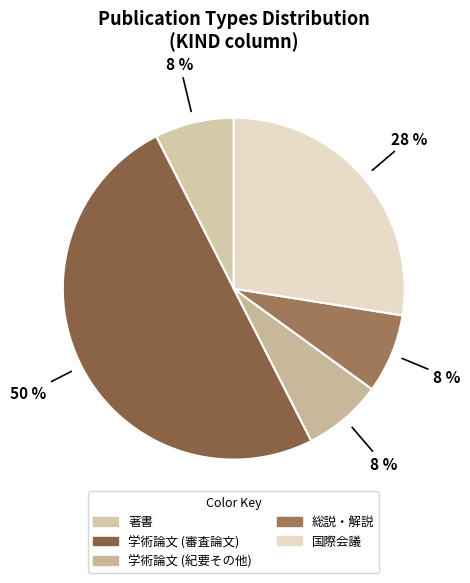

Rank the categories by value from highest to lowest.

学術論文 (審査論文), 国際会議, 著書, 学術論文 (紀要その他), 総説・解説